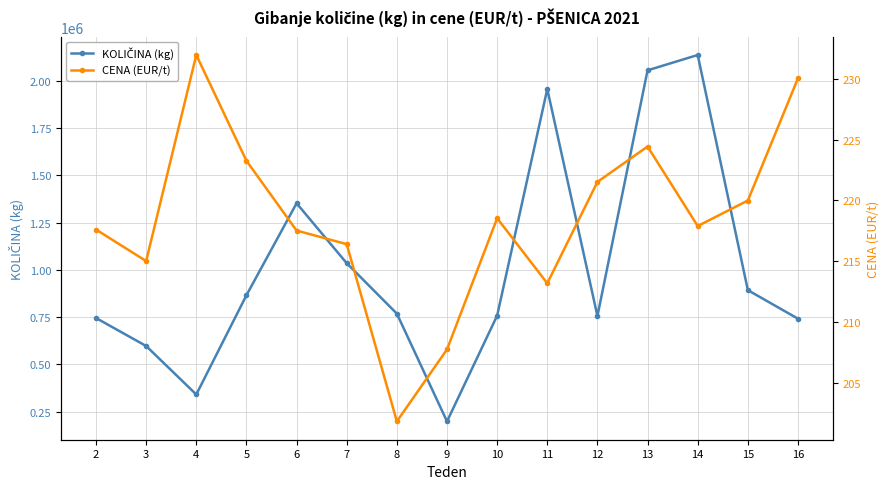

Reading left to right, extract all data points from this chart.

KOLIČINA (kg): 2=745900.0	3=597750.0	4=341170.0	5=866170.0	6=1352891.0	7=1035900.0	8=769018.0	9=198820.0	10=758440.0	11=1957610.0	12=756350.0	13=2056350.0	14=2137380.0	15=893230.0	16=742160.0
CENA (EUR/t): 2=217.6	3=215.0	4=232.0	5=223.3	6=217.5	7=216.4	8=201.8	9=207.7	10=218.5	11=213.2	12=221.5	13=224.4	14=217.9	15=220.0	16=230.1